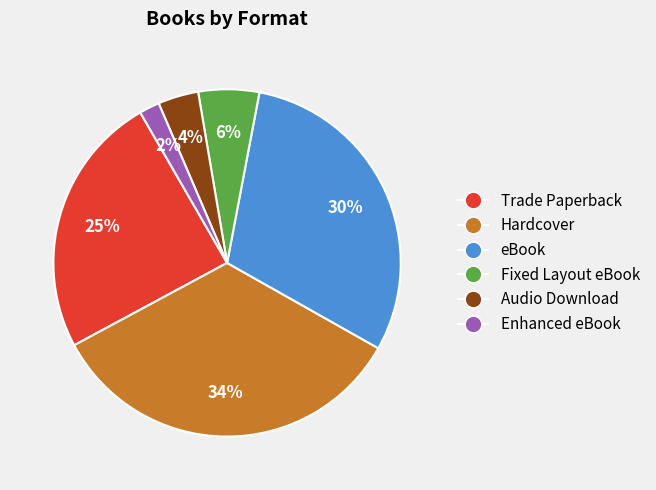

Count the number of slices in the pie.

6